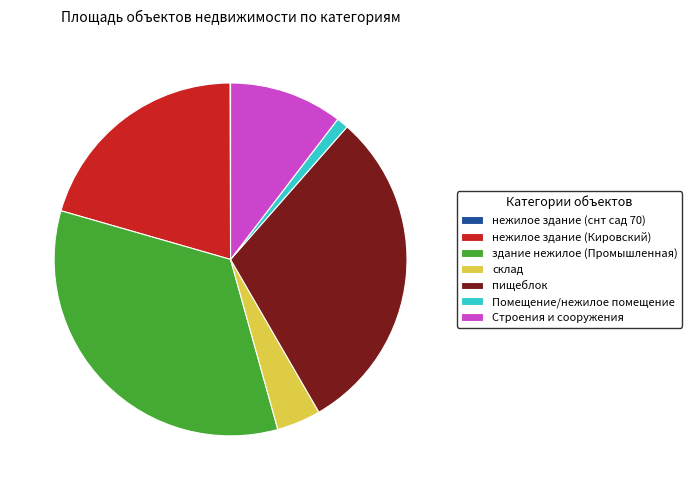

Which slice is the largest?

здание нежилое (Промышленная)